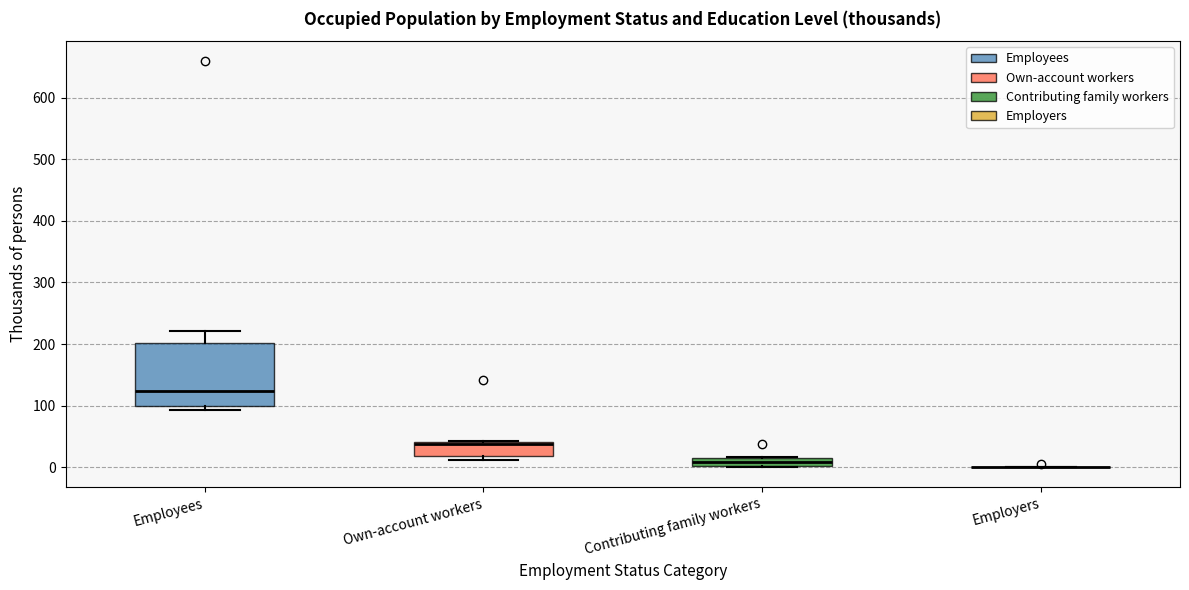

Comparing the boxes themselves (not the whiskers), which one is the tallest?

Employees